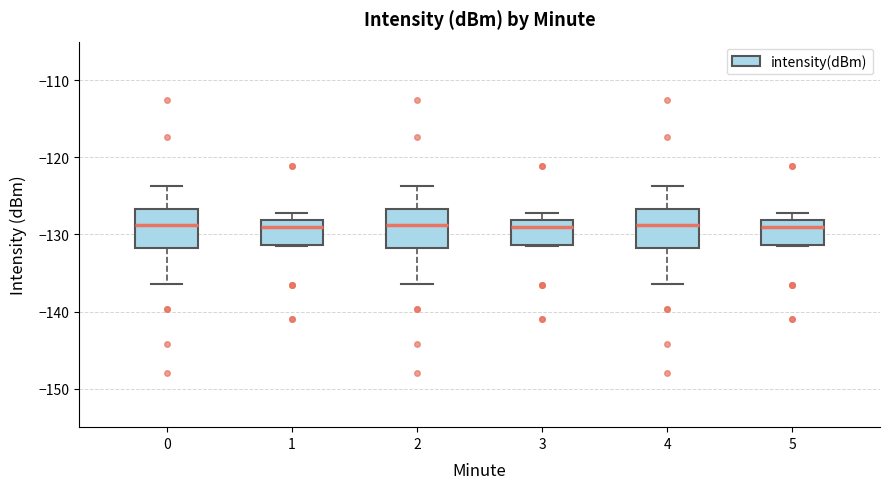

Reading left to right, transcribe this box plot: for each box, give where its median line is, the range the box spans, and where its two whiskers end, as read against the y-axis. The values are not printed on the chart, so give them approximately, as read against the axis.

0: median -129, box -132 to -127, whiskers -136 to -124
1: median -129, box -131 to -128, whiskers -131 to -127
2: median -129, box -132 to -127, whiskers -136 to -124
3: median -129, box -131 to -128, whiskers -131 to -127
4: median -129, box -132 to -127, whiskers -136 to -124
5: median -129, box -131 to -128, whiskers -131 to -127